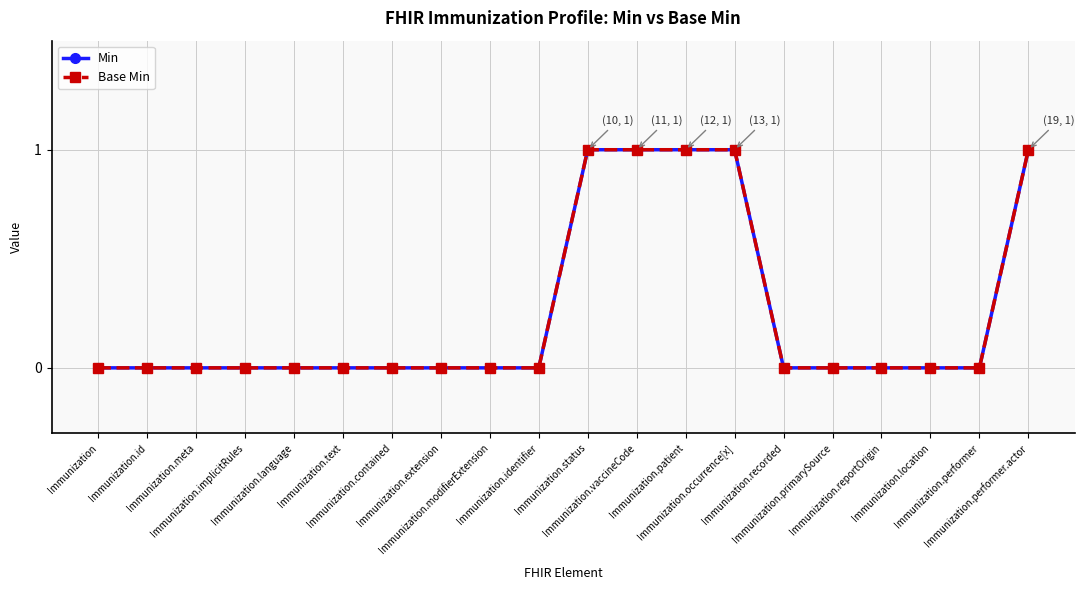

Where is Min nearest to the value 0?

Immunization